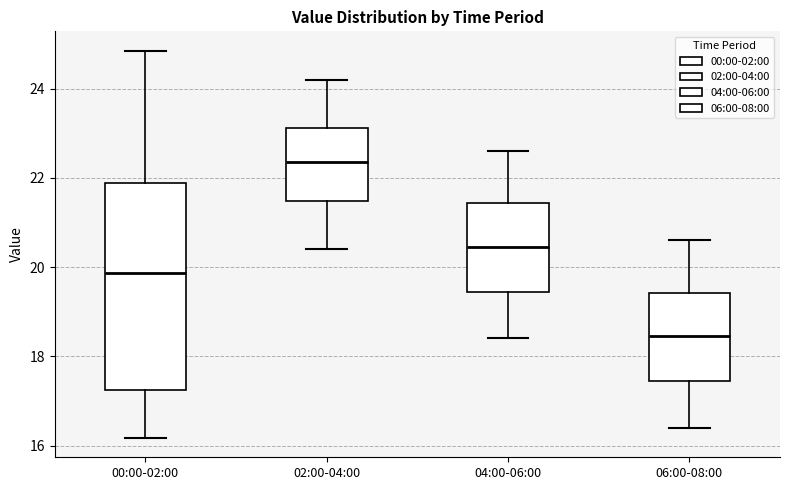

Where is the upper edge of the box for 02:00-04:00 on the y-axis? The values are not printed on the chart, so give them approximately, as read against the axis.

23.2